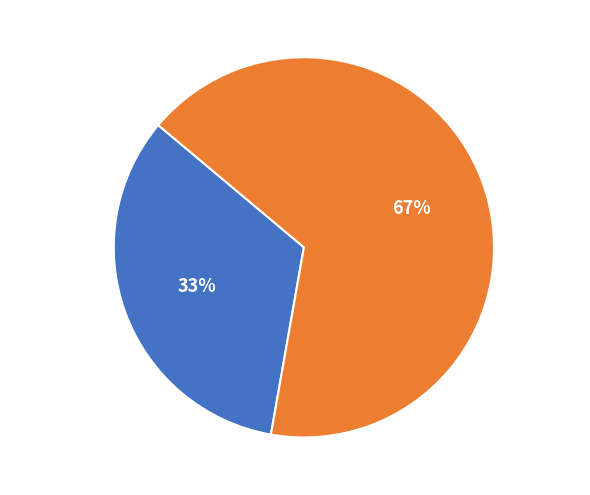

To the nearest percent, what is the average slice percentage?

50%